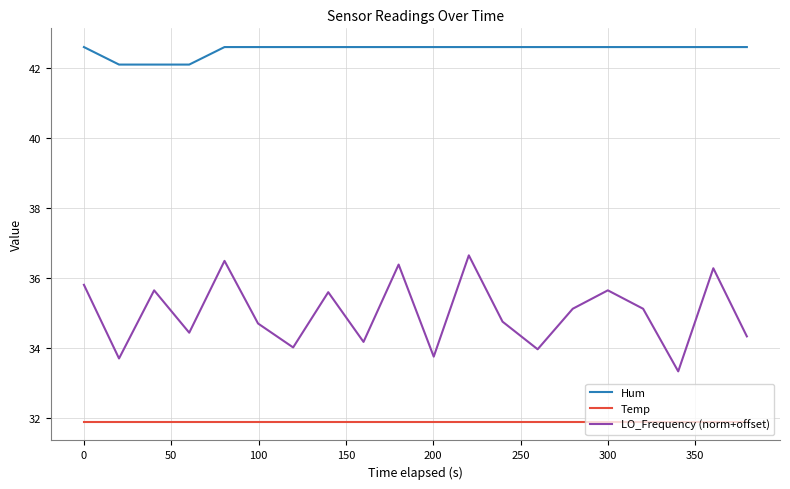

List the series in order of their overall mean, lowest first.

Temp, LO_Frequency (norm+offset), Hum